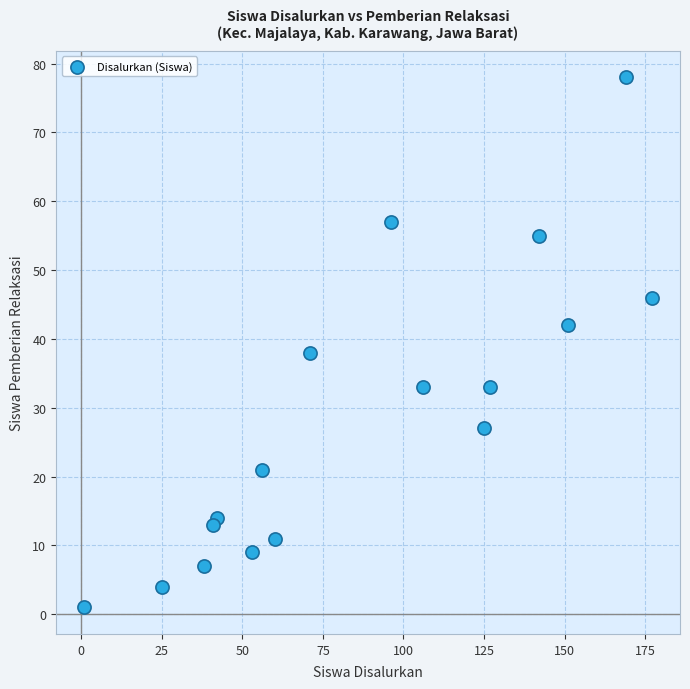

What Y value in the scatter plot is closest to 39?

38